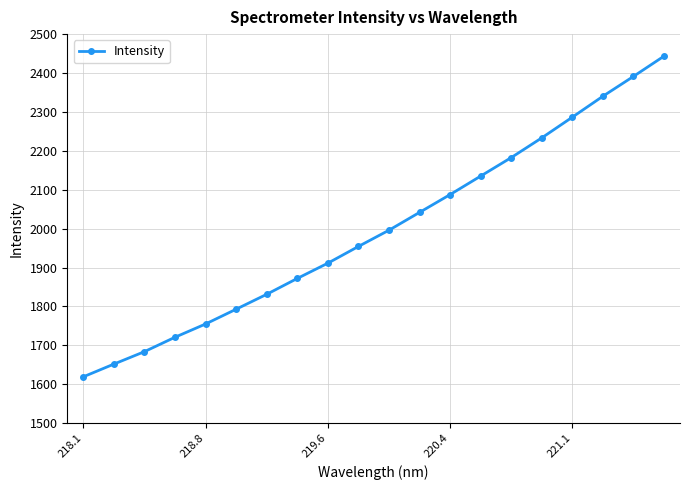

What is the sum of all values?

39929.2